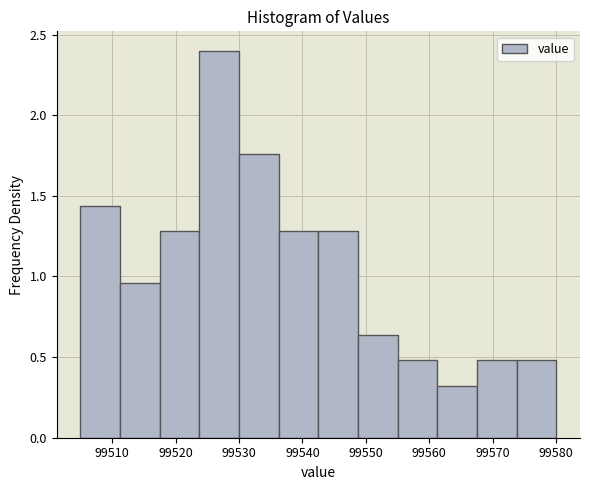

Over which range of the x-axis is the bar tallest?

99524 to 99530